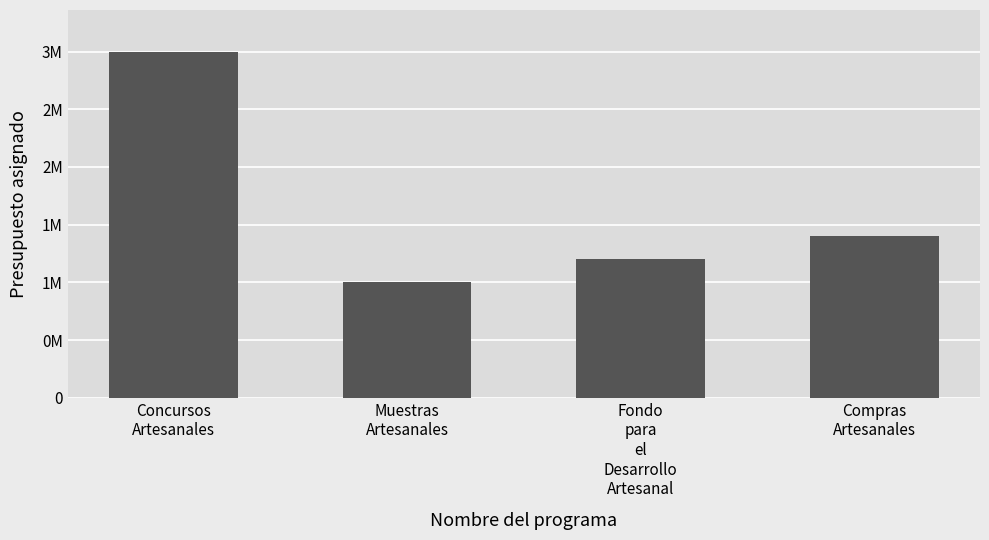

Which label corresponds to the largest value in the chart?

Concursos
Artesanales